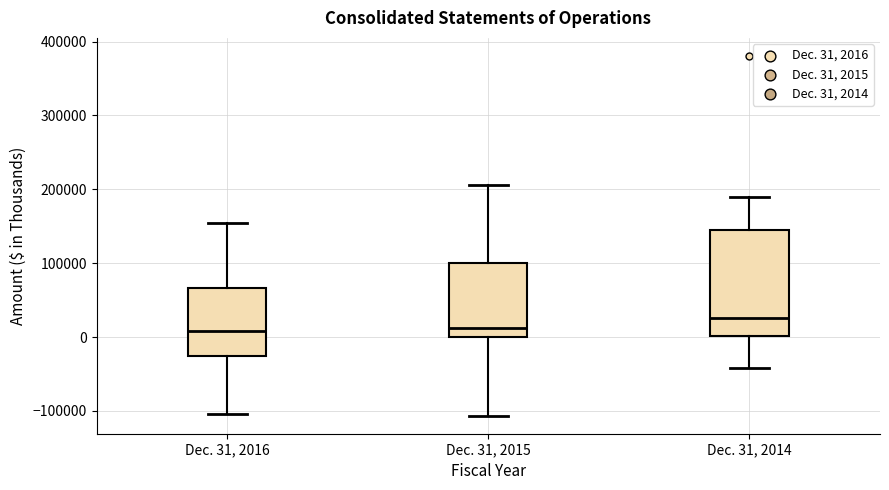

Reading left to right, transcribe this box plot: for each box, give where its median line is, the range the box spans, and where its two whiskers end, as read against the y-axis. The values are not printed on the chart, so give them approximately, as read against the axis.

Dec. 31, 2016: median 10000, box -30000 to 70000, whiskers -100000 to 150000
Dec. 31, 2015: median 10000, box 0 to 100000, whiskers -110000 to 210000
Dec. 31, 2014: median 30000, box 0 to 150000, whiskers -40000 to 190000